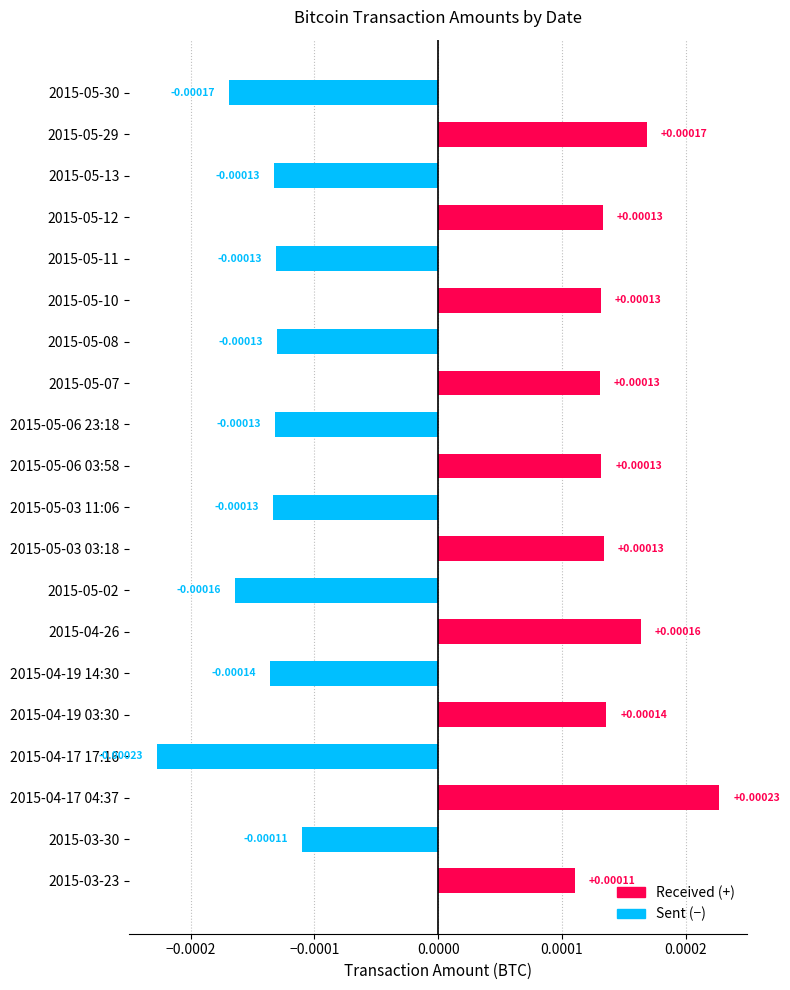

Which has a higher value, 2015-04-19 14:30 or 2015-03-23?

2015-03-23